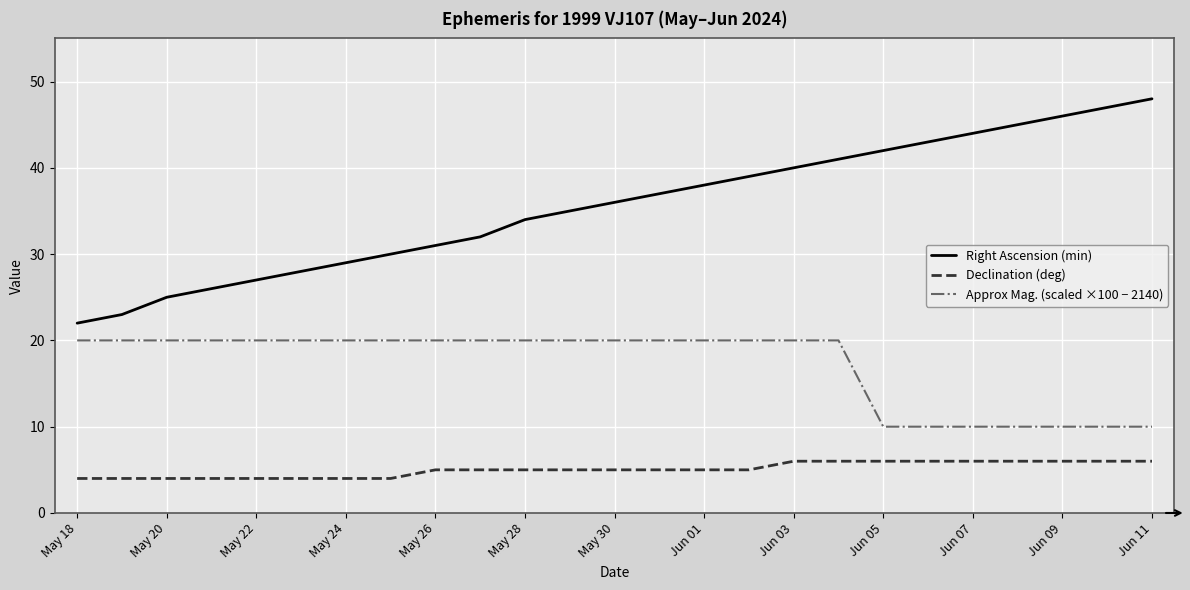

Rank the series by their average value, from highest to lowest.

Right Ascension (min), Approx Mag. (scaled ×100 − 2140), Declination (deg)